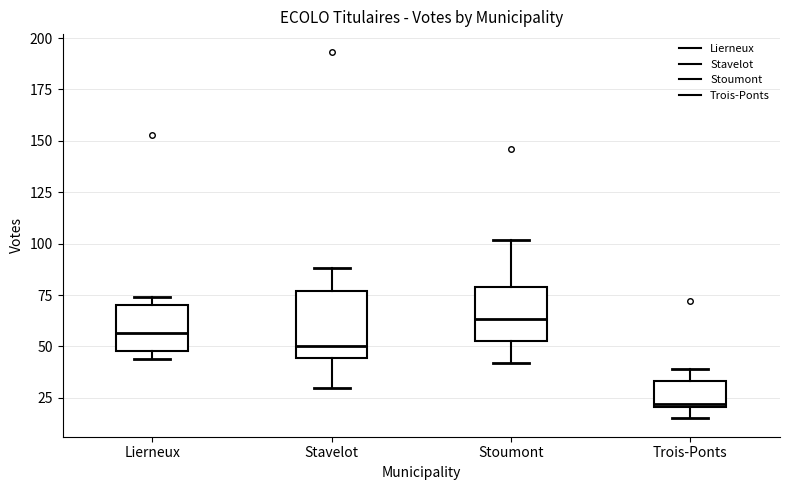

Reading left to right, read every box against the y-axis: the position of its median line, the range the box covers, and the ends of its whiskers. The values are not printed on the chart, so give them approximately, as read against the axis.

Lierneux: median 55, box 50 to 70, whiskers 45 to 75
Stavelot: median 50, box 45 to 75, whiskers 30 to 90
Stoumont: median 65, box 55 to 80, whiskers 40 to 100
Trois-Ponts: median 20, box 20 to 35, whiskers 15 to 40